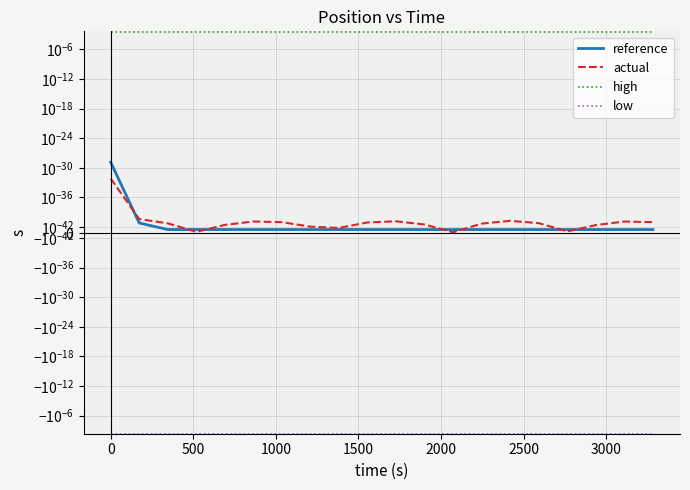

Does the chart have visible grid lines?

Yes